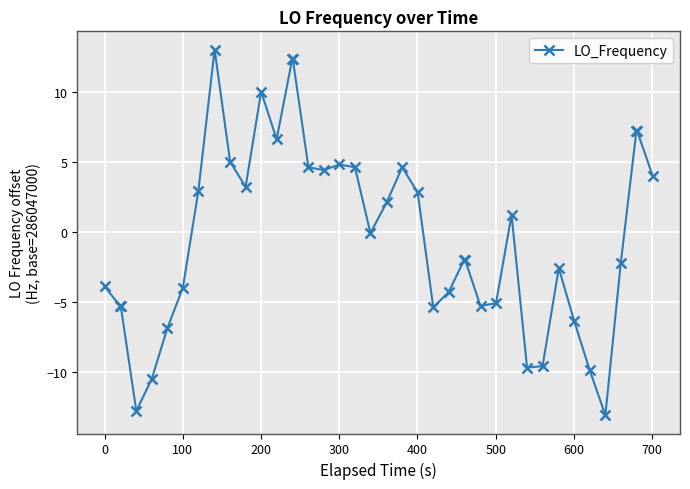

How many categories are shown in the chart?

40